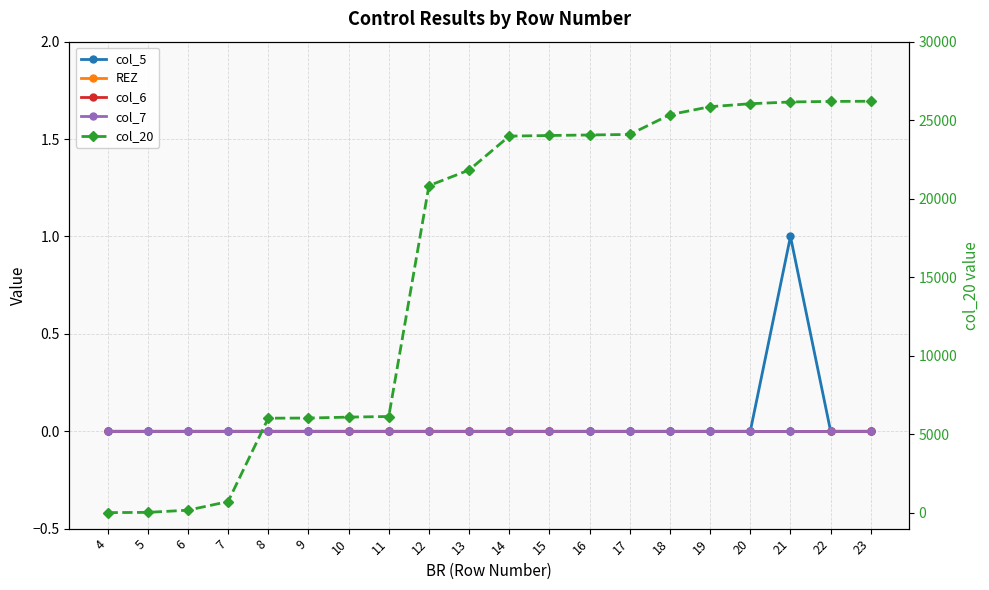

True or false: col_20 and col_5 cross at least once.

False